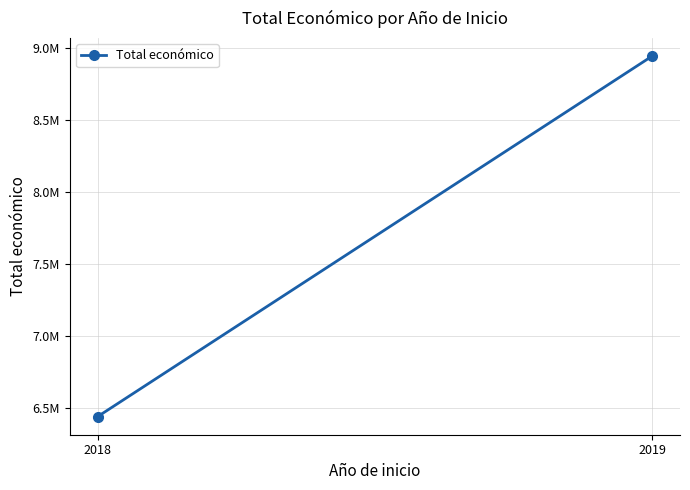

How many data points are less than 8945200?

1